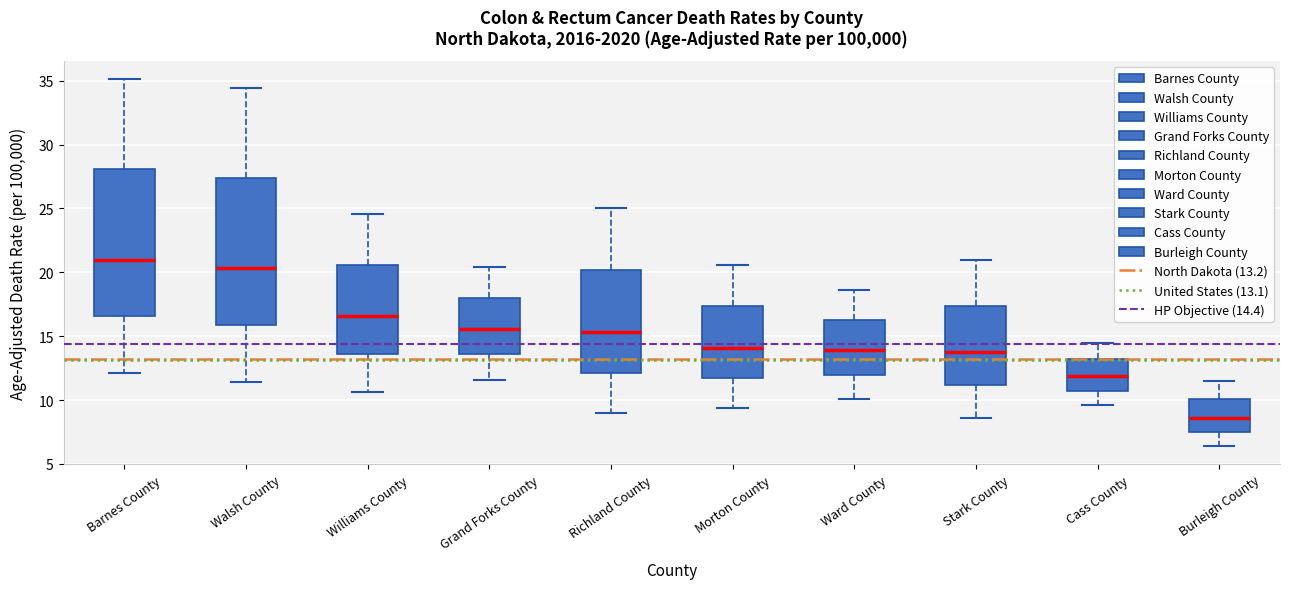

Where is the lower edge of the box for Richland County on the y-axis? The values are not printed on the chart, so give them approximately, as read against the axis.

12.0